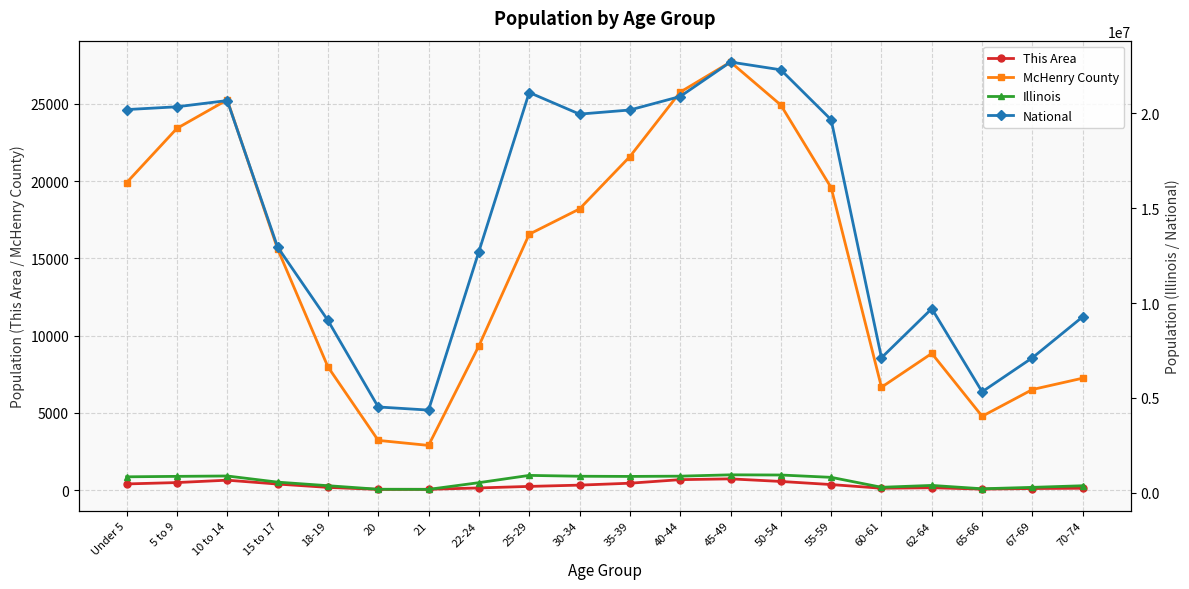

Reading right to left, what are all the values shown in this chart?

This Area: 131	115	78	165	132	371	572	739	688	458	334	251	152	64	59	188	404	654	500	411
McHenry County: 7253	6519	4788	8854	6666	19574	24919	27700	25754	21582	18198	16563	9336	2903	3229	7987	15618	25253	23408	19896
Illinois: 364475	279790	205270	381249	284180	807778	930785	940094	870100	855790	865684	910273	526556	172795	179613	367343	554749	879448	859405	835577
National: 9278166	7115361	5319902	9704197	7113727	19664805	22298125	22708591	20890964	20179642	19962099	21101849	12712576	4354294	4519129	9086089	12954254	20677194	20348657	20201362